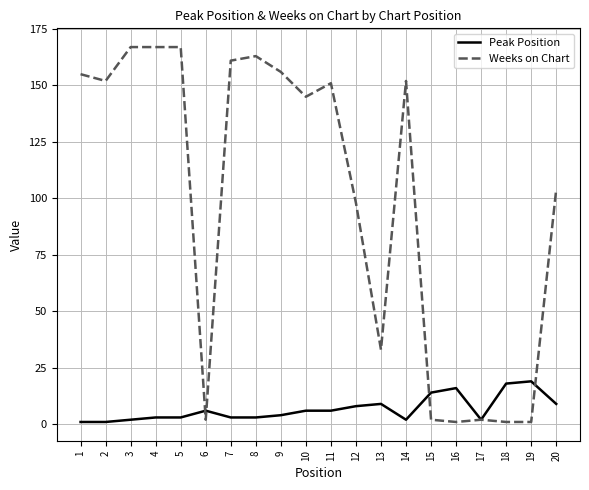

What is the total value across all series at 11?

157